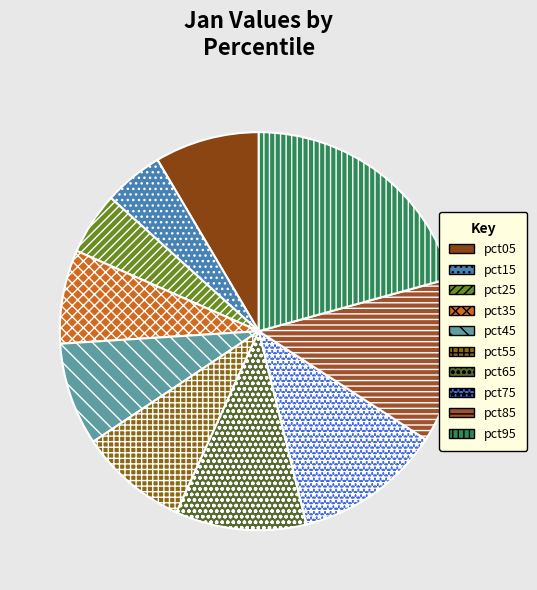

The pct15 slice represents 5% of the pie. True or false?

True